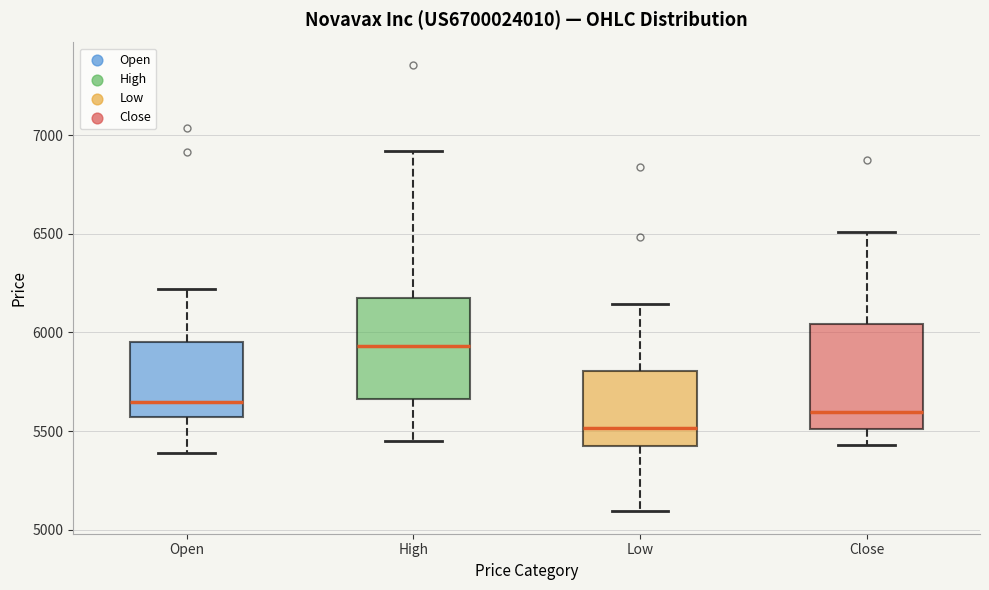

Where does the lower whisker of the box for High end on the y-axis? The values are not printed on the chart, so give them approximately, as read against the axis.

5450